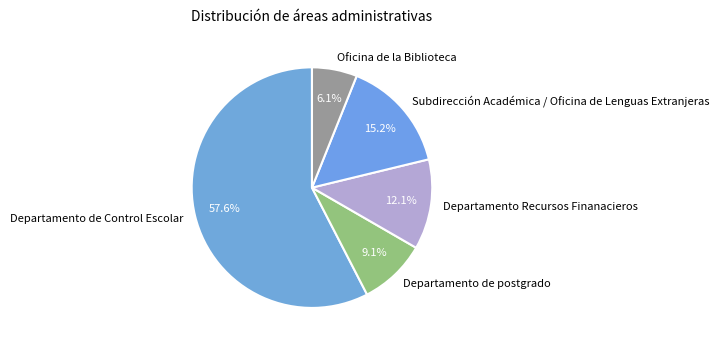

Is there a majority slice in this chart?

Yes